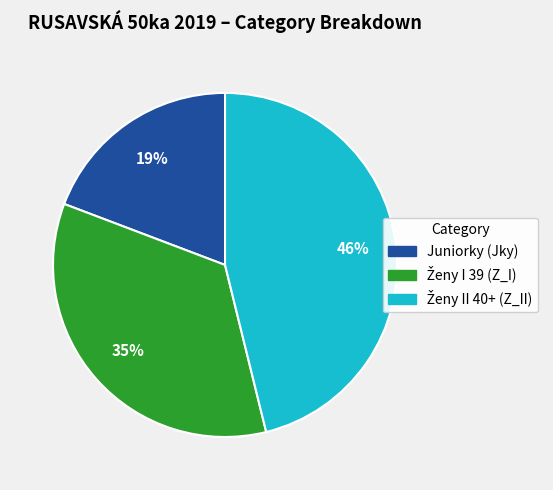

To the nearest percent, what is the difference between the largest and smallest slice percentages?

27%